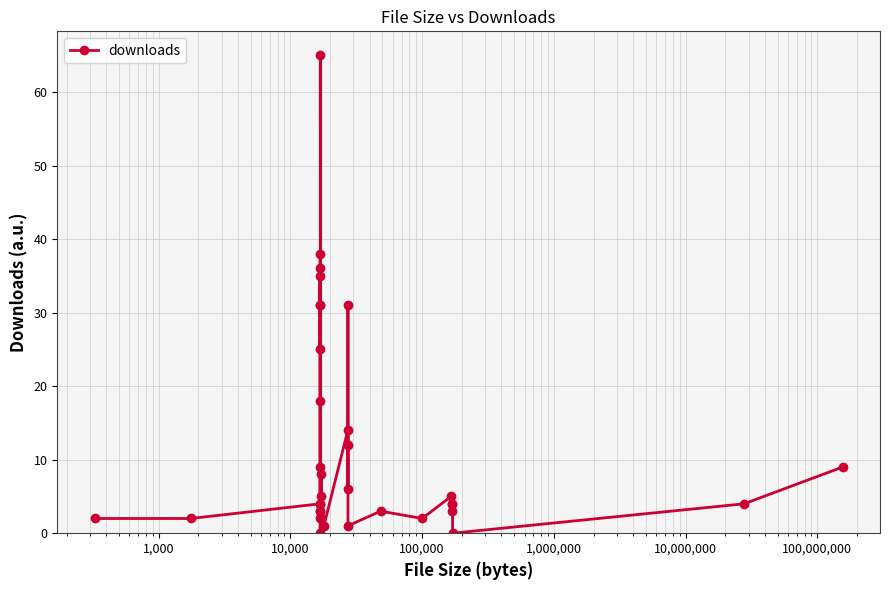

How many positive values are there?

33